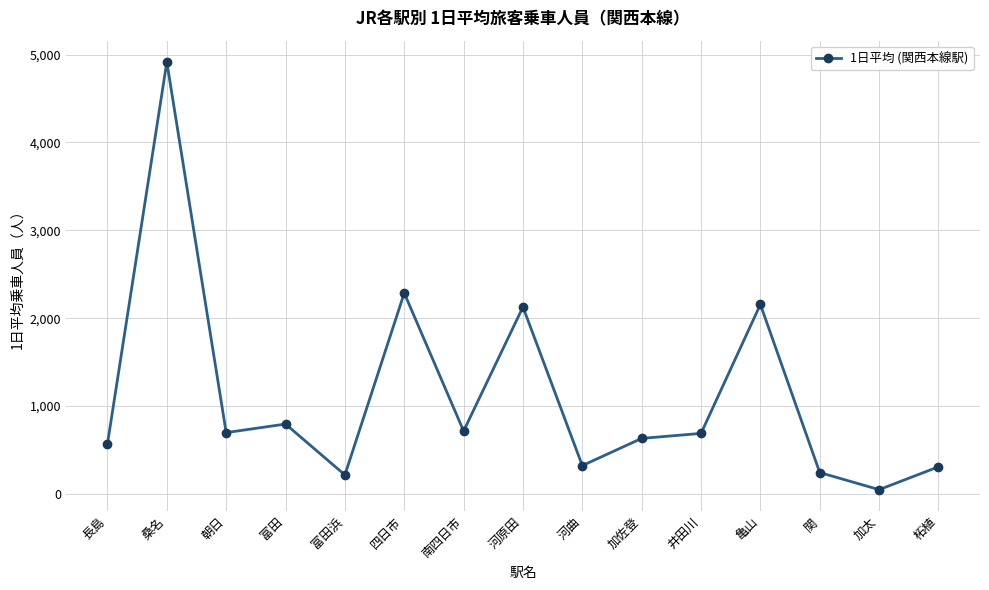

The value at 富田 is 339.2. True or false?

False